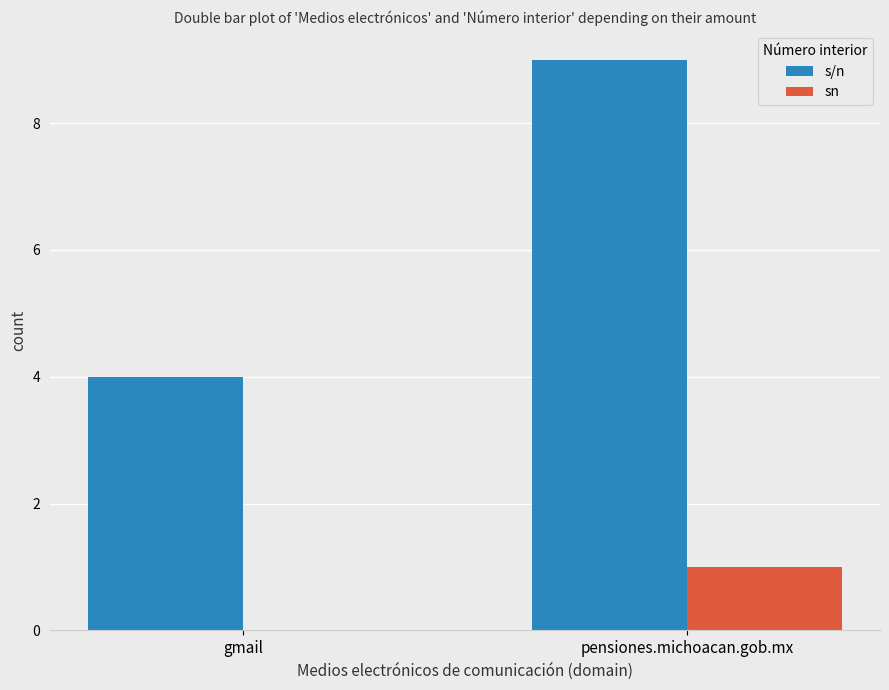

The sn series shows 0 at gmail. True or false?

True